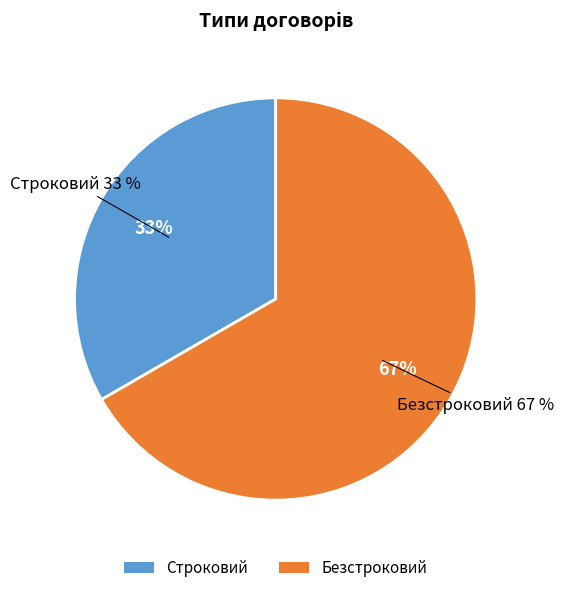

Does any single category account for the majority?

Yes